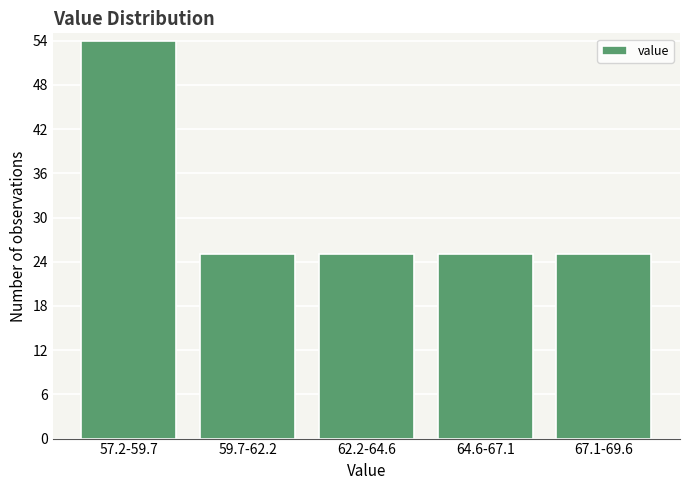

Reading left to right, what are all the values shown in this chart?

57.2-59.7=54	59.7-62.2=25	62.2-64.6=25	64.6-67.1=25	67.1-69.6=25